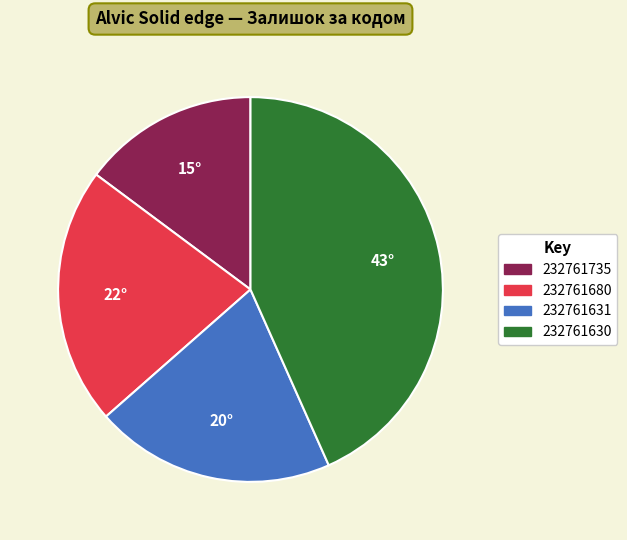

Combined, do 232761680 and 232761735 account for over 50%?

No